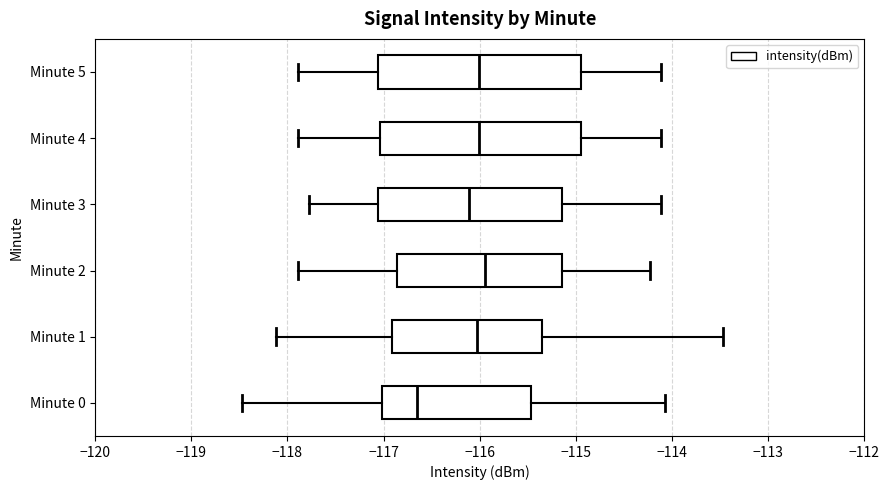

Where is the right edge of the box for Minute 0 on the x-axis? The values are not printed on the chart, so give them approximately, as read against the axis.

-115.5